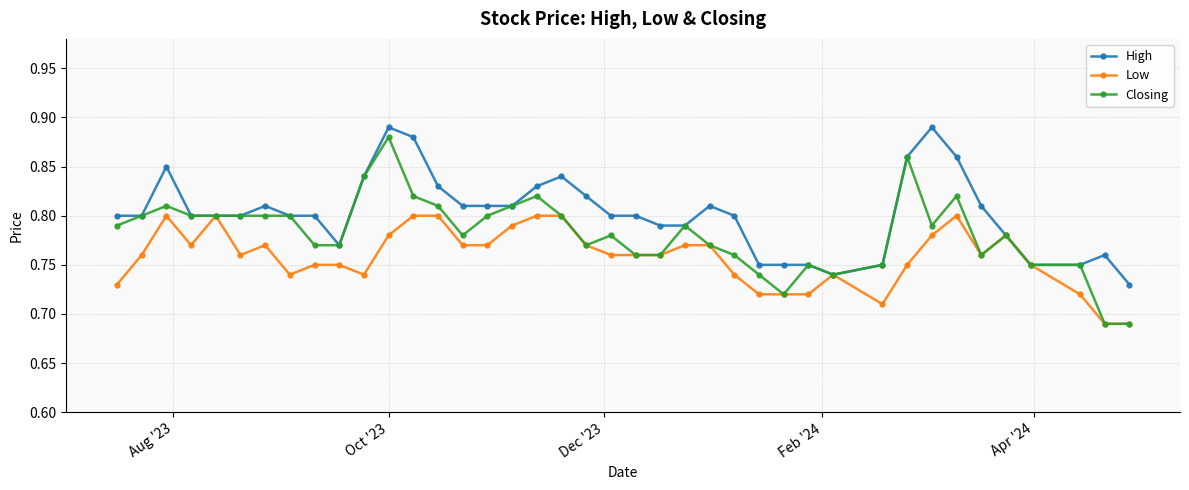

Which series has the largest range (max minus min)?

Closing